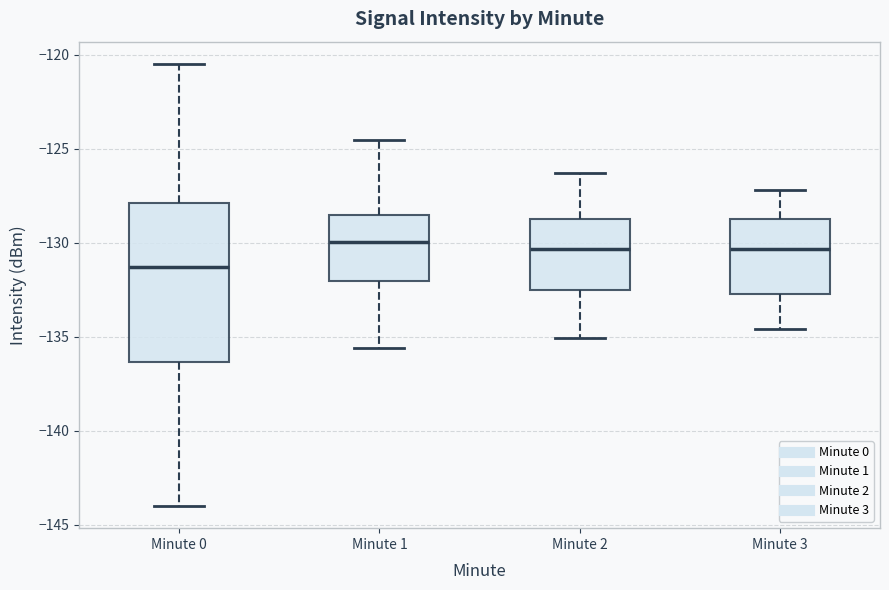

Comparing the boxes themselves (not the whiskers), which one is the tallest?

Minute 0